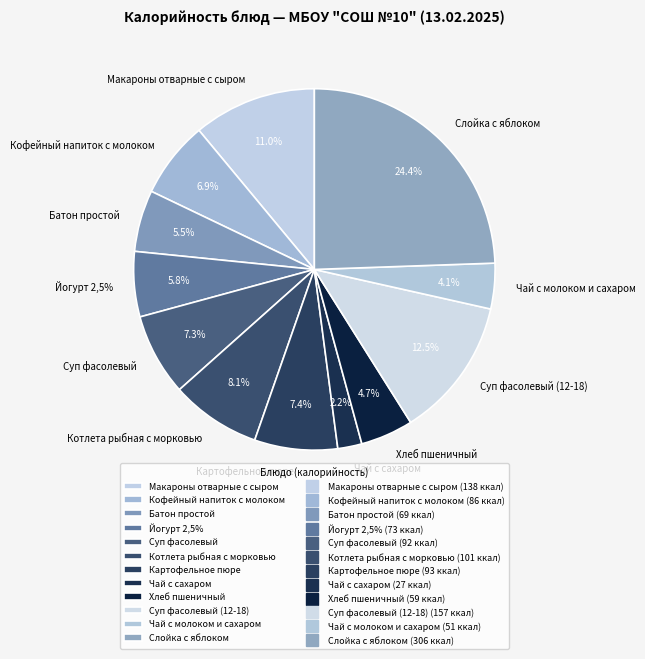

Is it true that Слойка с яблоком is 16% of the pie?

False